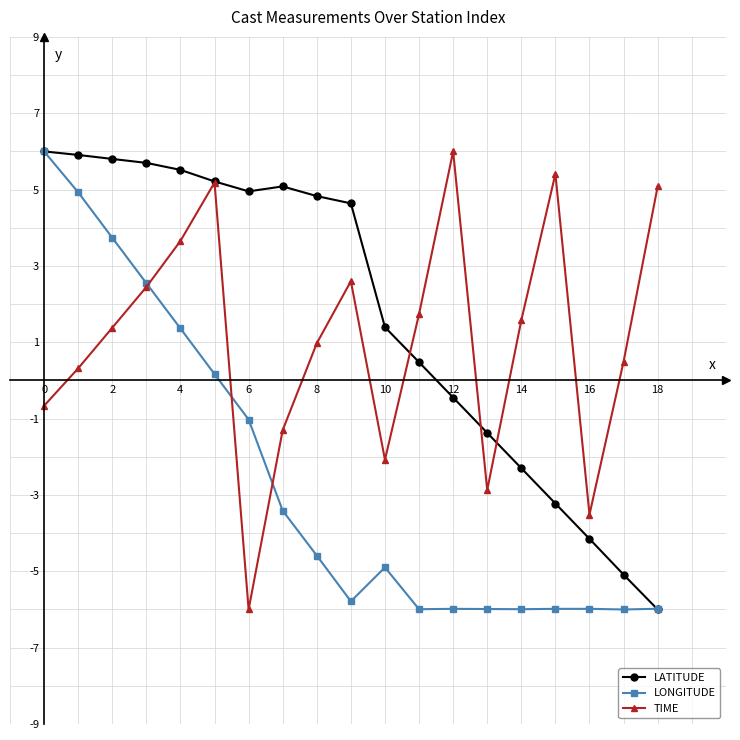

Rank the series by their average value, from lowest to highest.

LONGITUDE, TIME, LATITUDE